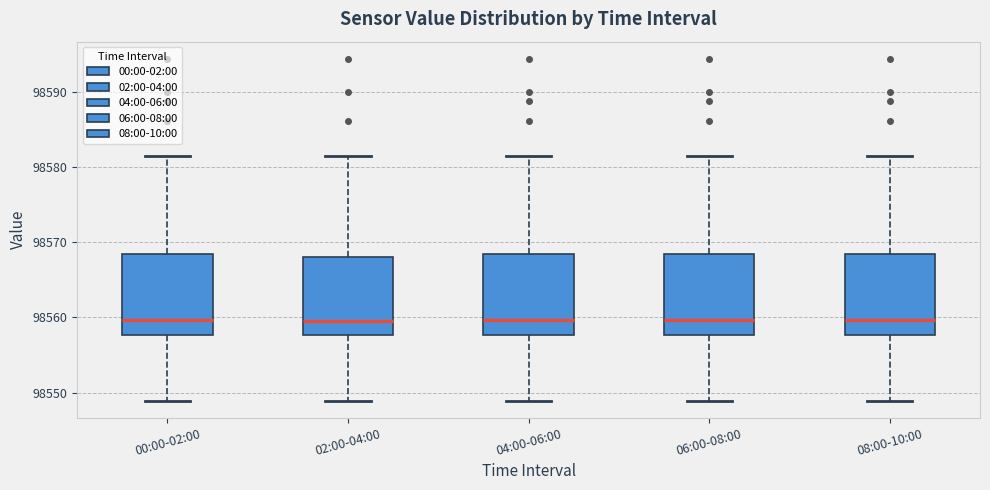

Reading left to right, transcribe this box plot: for each box, give where its median line is, the range the box spans, and where its two whiskers end, as read against the y-axis. The values are not printed on the chart, so give them approximately, as read against the axis.

00:00-02:00: median 98560, box 98558 to 98568, whiskers 98549 to 98581
02:00-04:00: median 98560, box 98558 to 98568, whiskers 98549 to 98581
04:00-06:00: median 98560, box 98558 to 98568, whiskers 98549 to 98581
06:00-08:00: median 98560, box 98558 to 98568, whiskers 98549 to 98581
08:00-10:00: median 98560, box 98558 to 98568, whiskers 98549 to 98581